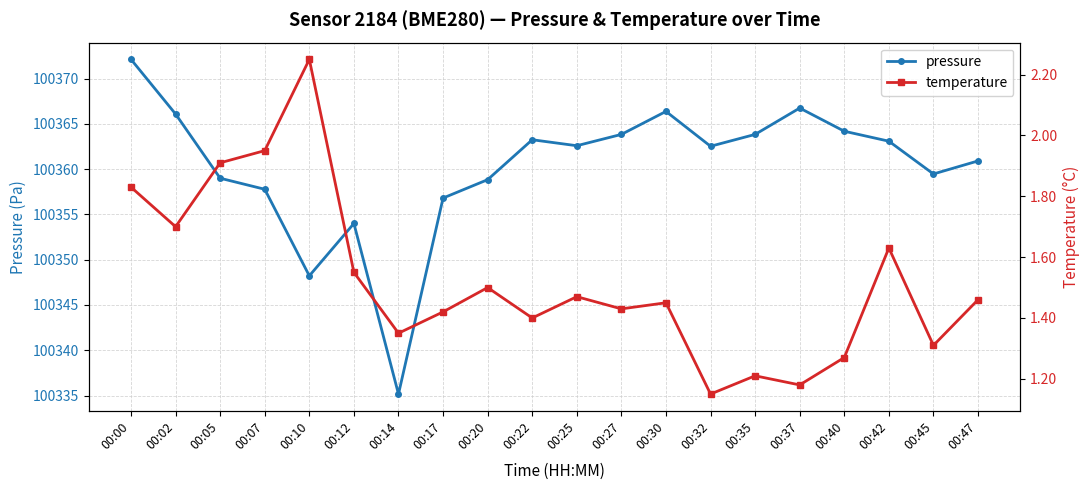

Is the value of temperature at 00:00 greater than the value of pressure at 00:25?

No